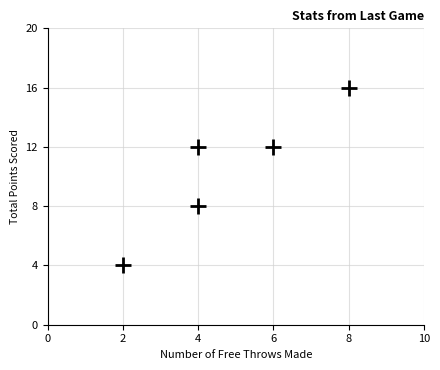

What is the range of X values (max minus min)?

6